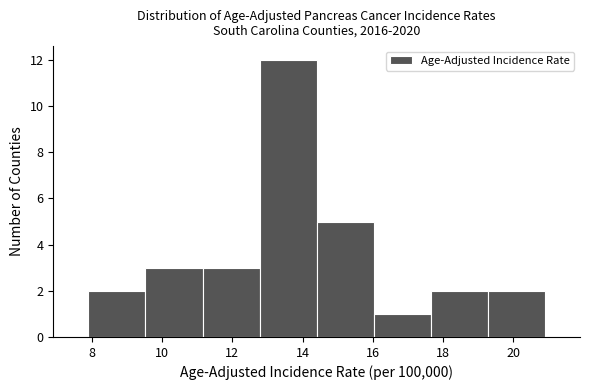

What is the height of the bar covering 17.6 to 19.2 on the x-axis? Neither the bar edges nor the heights are printed on the chart, so give them approximately, as read against the axes.

2